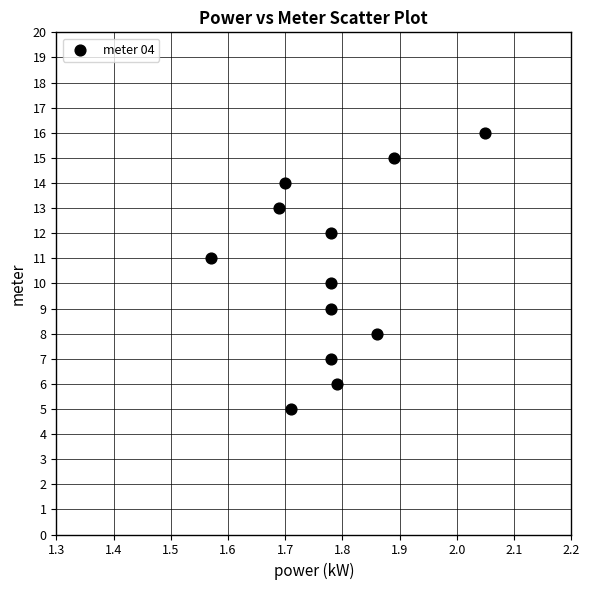

What is the range of Y values (max minus min)?

11